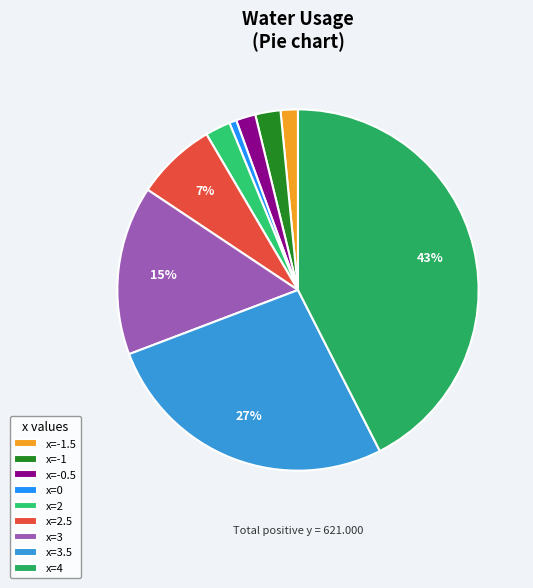

What is the largest slice in the pie chart?

x=4